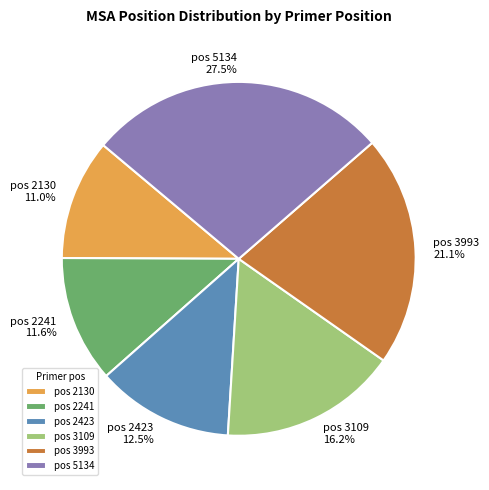

How many slices are in this pie chart?

6